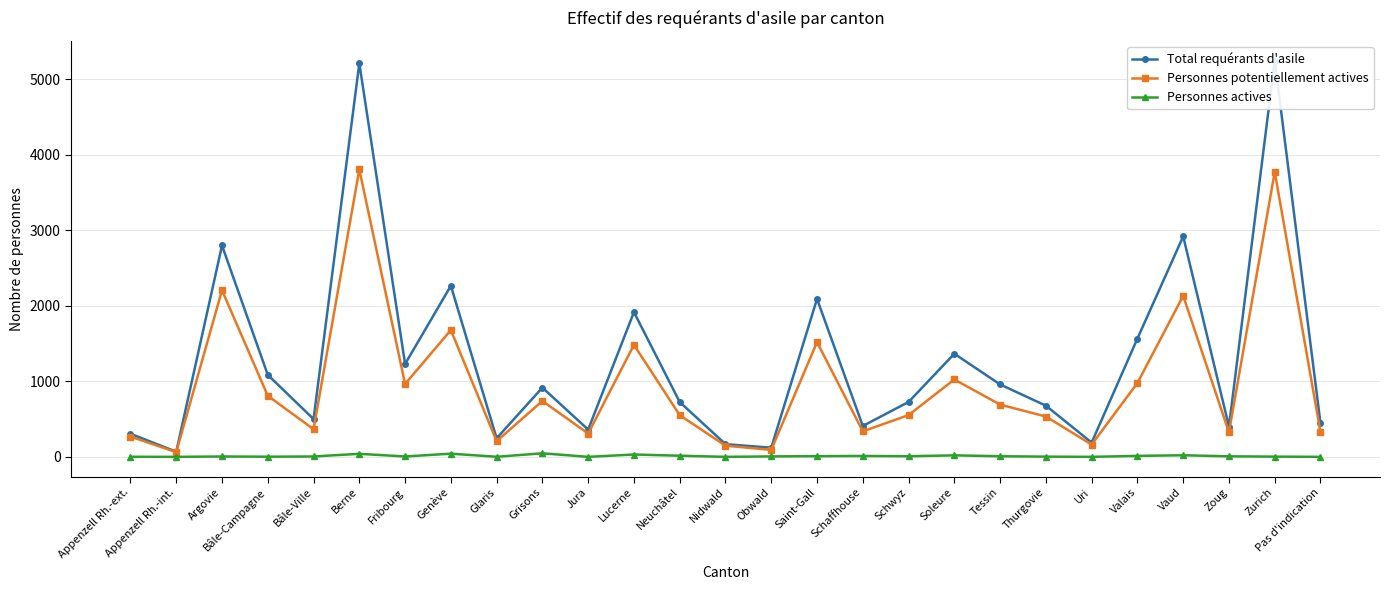

Count the number of categories in the chart.

27